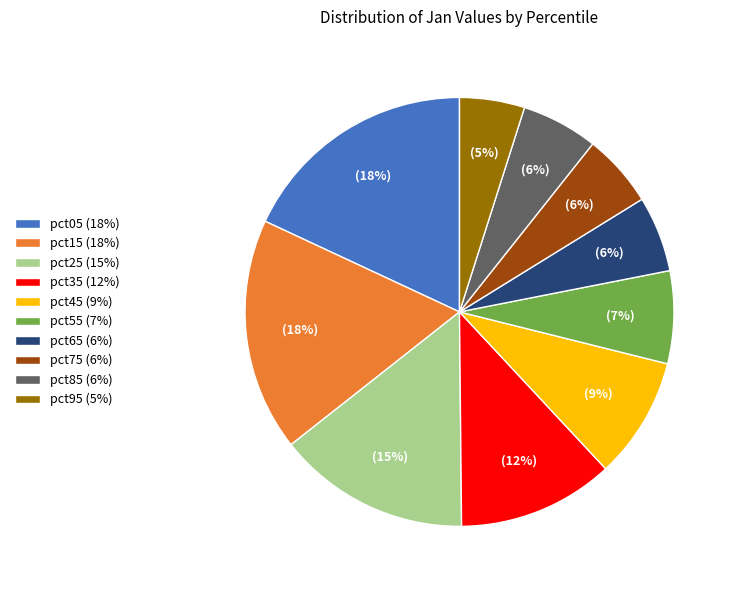

Is the sum of pct55 (7%) and pct15 (18%) greater than half?

No